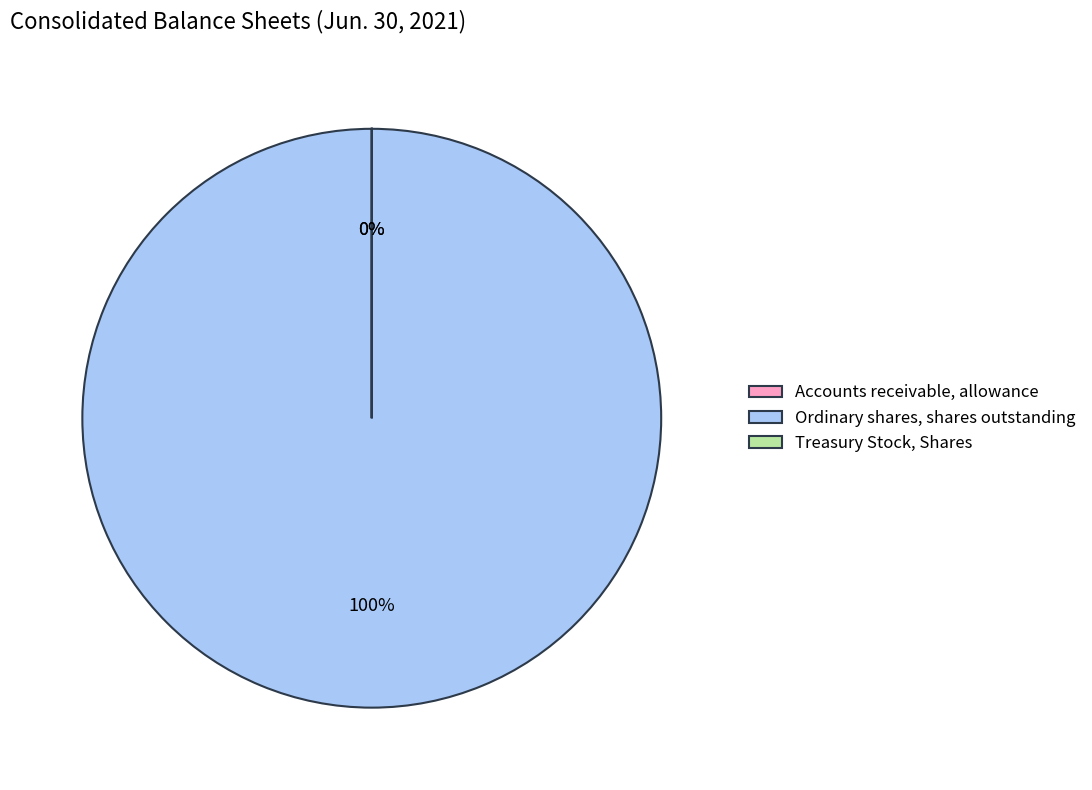

Count the number of slices in the pie.

3